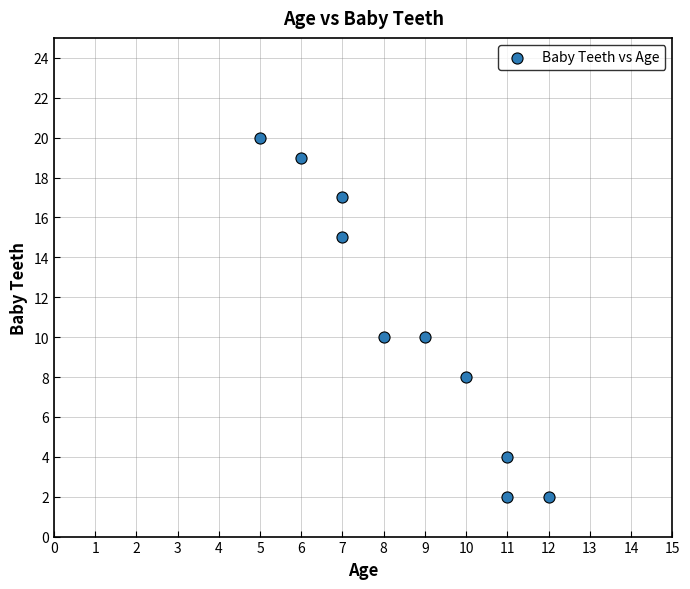

What is the range of Y values (max minus min)?

18